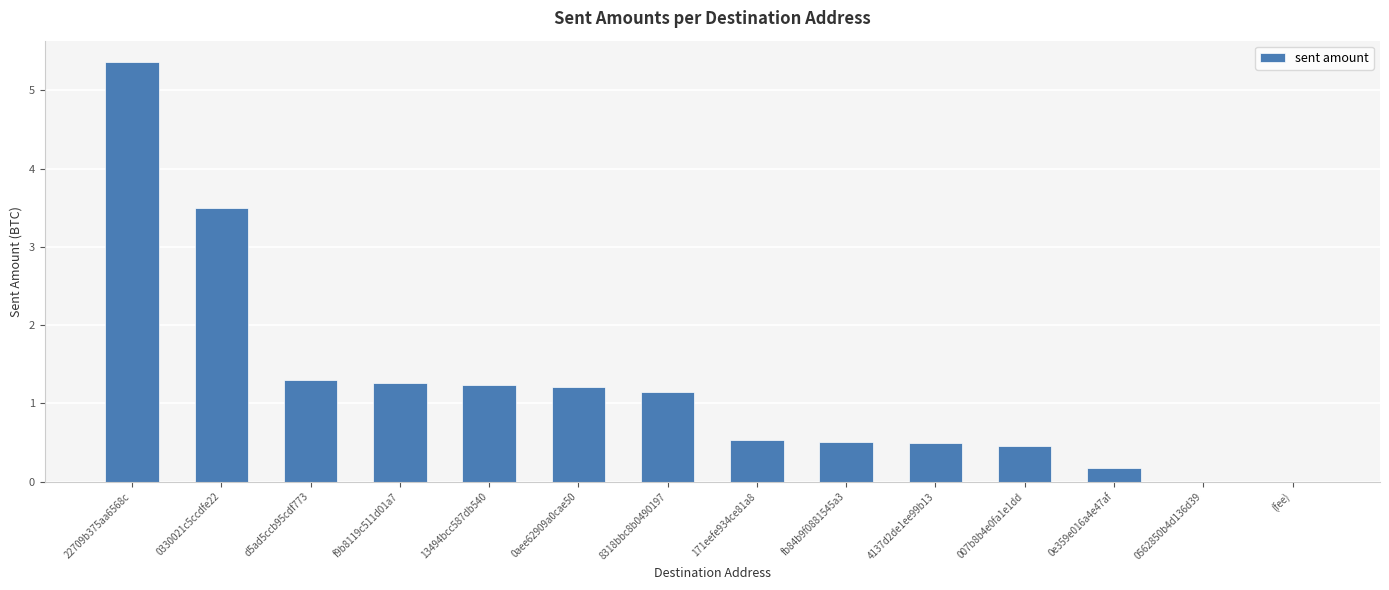

What is the sum of all values?

17.2